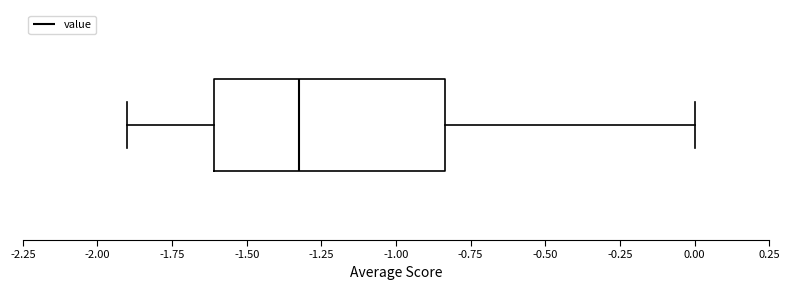

Read this box plot against the x-axis: the position of the median line, the range covered by the box, and the ends of both whiskers. The values are not printed on the chart, so give them approximately, as read against the axis.

median -1.30, box -1.60 to -0.85, whiskers -1.90 to 0.00